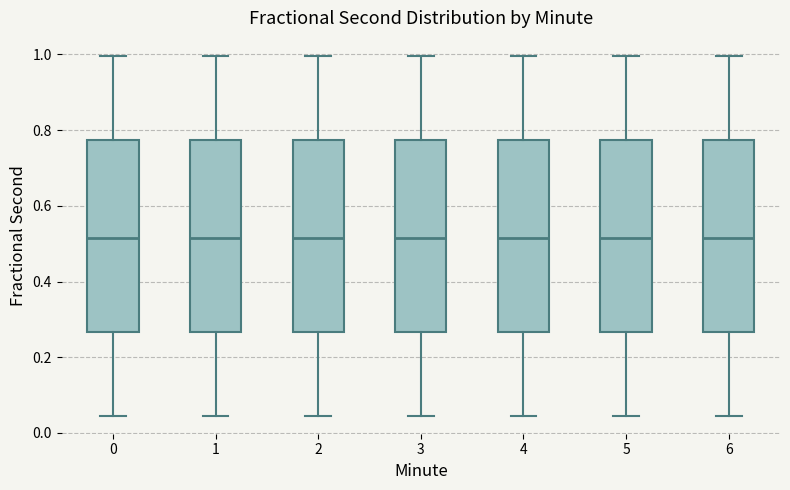

Reading left to right, transcribe this box plot: for each box, give where its median line is, the range the box spans, and where its two whiskers end, as read against the y-axis. The values are not printed on the chart, so give them approximately, as read against the axis.

0: median 0.52, box 0.26 to 0.78, whiskers 0.04 to 1.00
1: median 0.52, box 0.26 to 0.78, whiskers 0.04 to 1.00
2: median 0.52, box 0.26 to 0.78, whiskers 0.04 to 1.00
3: median 0.52, box 0.26 to 0.78, whiskers 0.04 to 1.00
4: median 0.52, box 0.26 to 0.78, whiskers 0.04 to 1.00
5: median 0.52, box 0.26 to 0.78, whiskers 0.04 to 1.00
6: median 0.52, box 0.26 to 0.78, whiskers 0.04 to 1.00